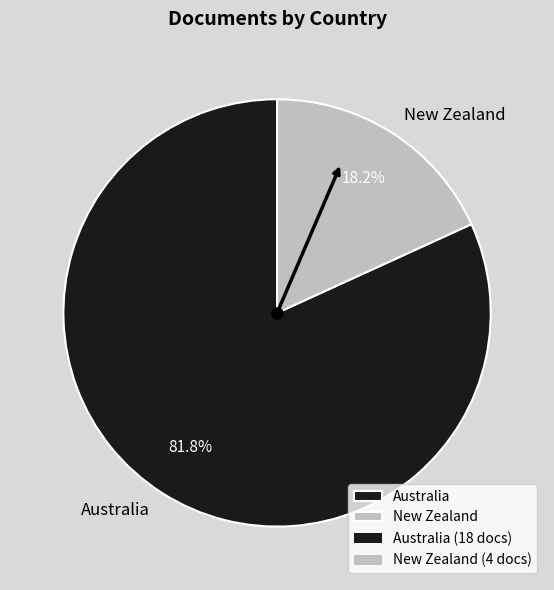

To the nearest percent, what is the difference between the Australia and New Zealand slice percentages?

64%